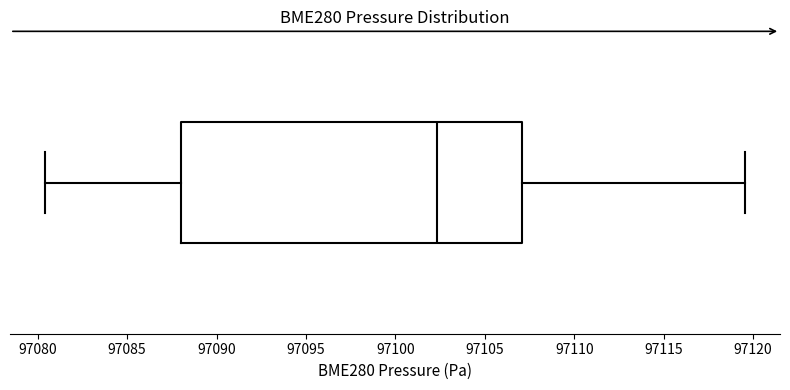

Read this box plot against the x-axis: the position of the median line, the range covered by the box, and the ends of both whiskers. The values are not printed on the chart, so give them approximately, as read against the axis.

median 97102.5, box 97088.0 to 97107.0, whiskers 97080.5 to 97119.5